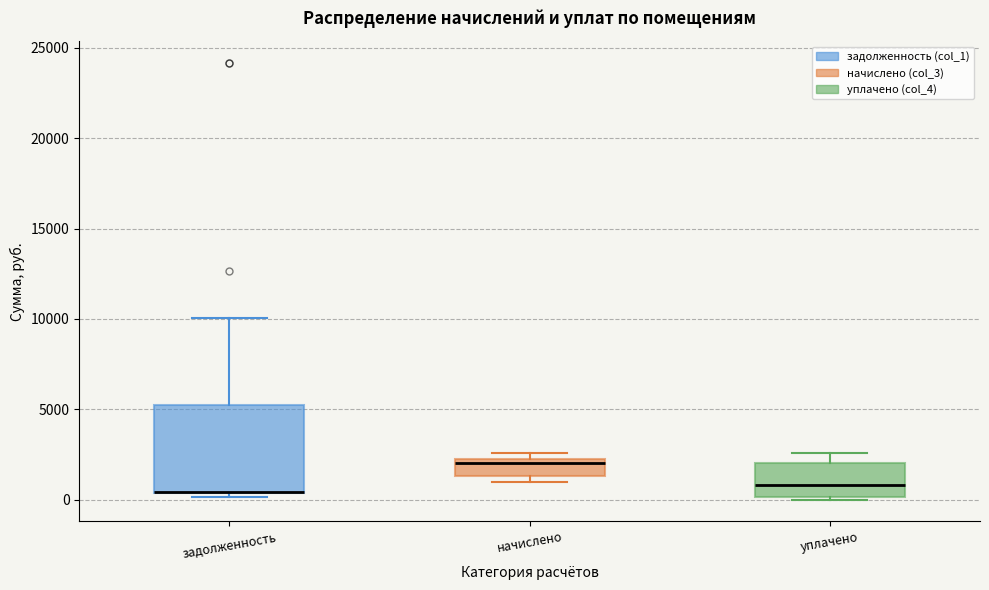

Comparing the boxes themselves (not the whiskers), which one is the tallest?

задолженность